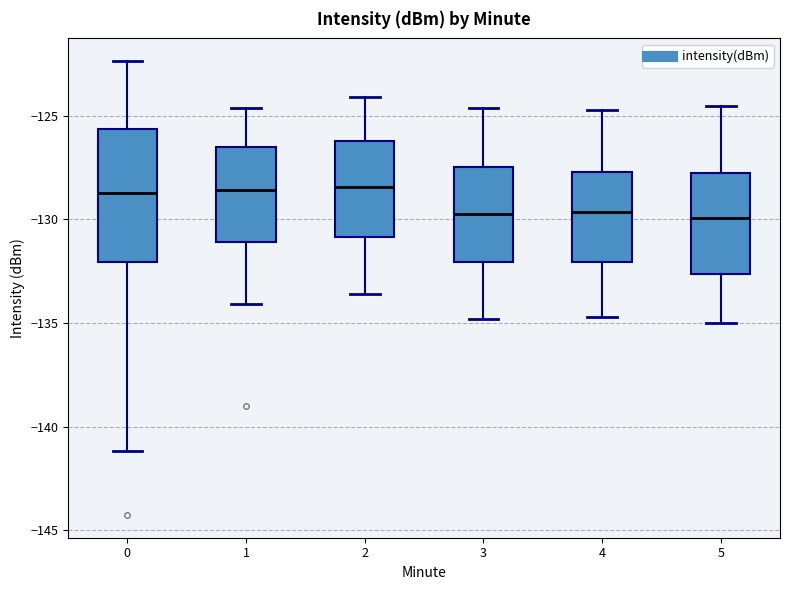

Which box is the tallest, from its lower edge to its upper edge?

0